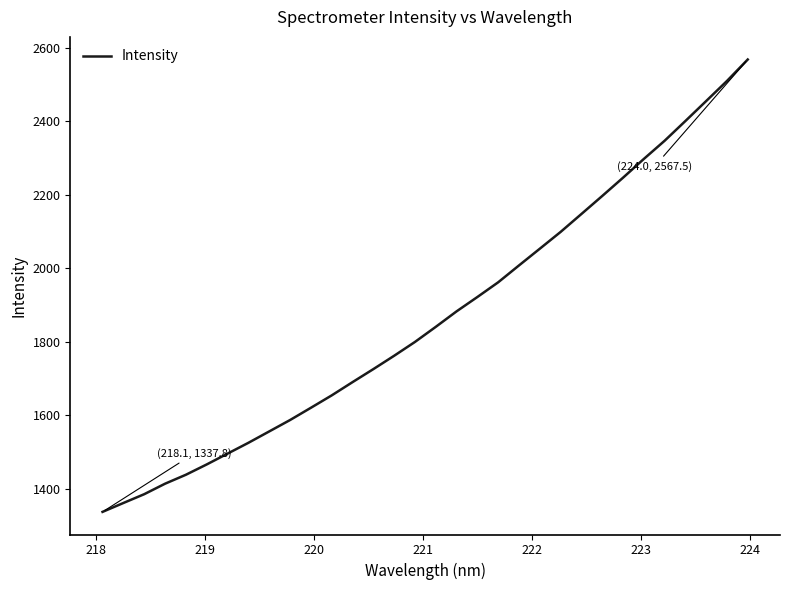

Does the chart have visible grid lines?

No